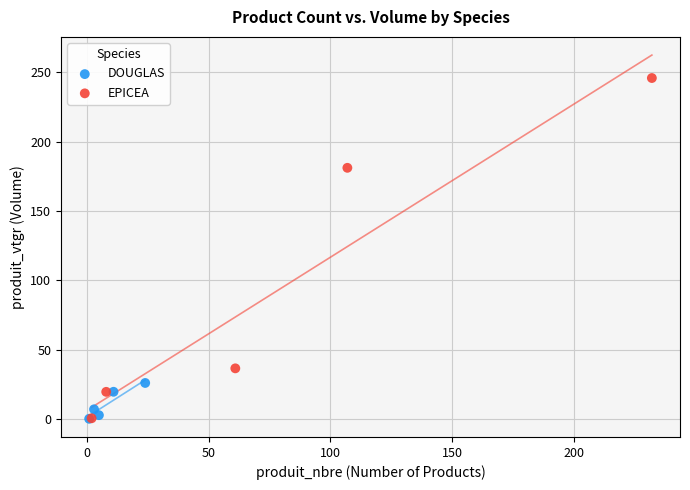

Which series reaches the maximum Y coordinate?

EPICEA